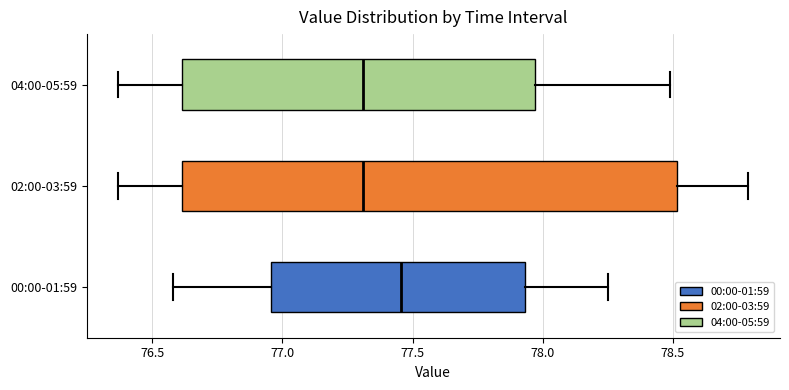

Reading bottom to top, transcribe this box plot: for each box, give where its median line is, the range the box spans, and where its two whiskers end, as read against the x-axis. The values are not printed on the chart, so give them approximately, as read against the axis.

00:00-01:59: median 77.45, box 76.95 to 77.95, whiskers 76.60 to 78.25
02:00-03:59: median 77.30, box 76.60 to 78.50, whiskers 76.35 to 78.80
04:00-05:59: median 77.30, box 76.60 to 77.95, whiskers 76.35 to 78.50